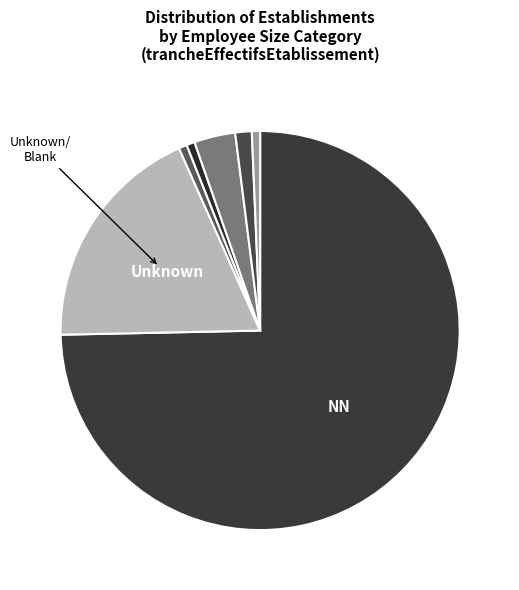

How many slices are in this pie chart?

7